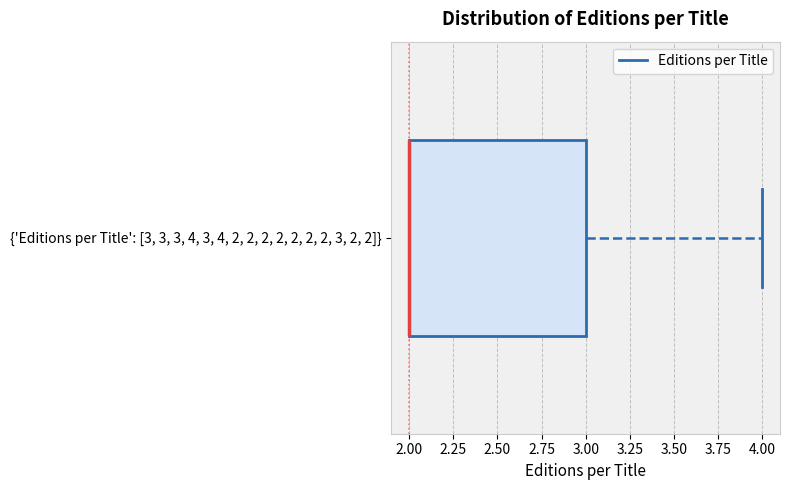

Read this box plot against the x-axis: the position of the median line, the range covered by the box, and the ends of both whiskers. The values are not printed on the chart, so give them approximately, as read against the axis.

median 2 (drawn on the box's left edge), box 2 to 3, whiskers 2 to 4